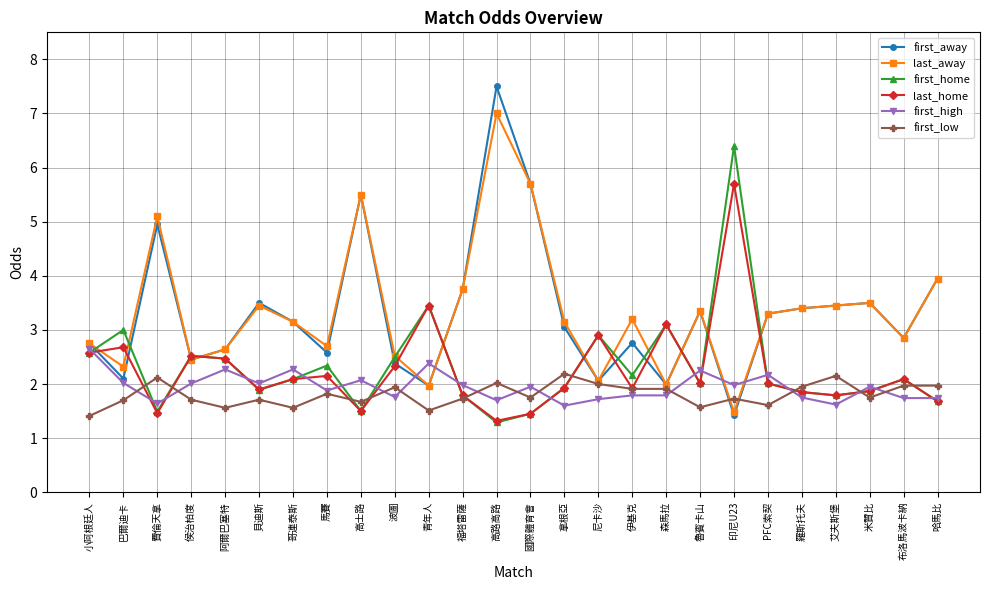

Is it true that last_away equals 1.7 at 貝迪斯?

False